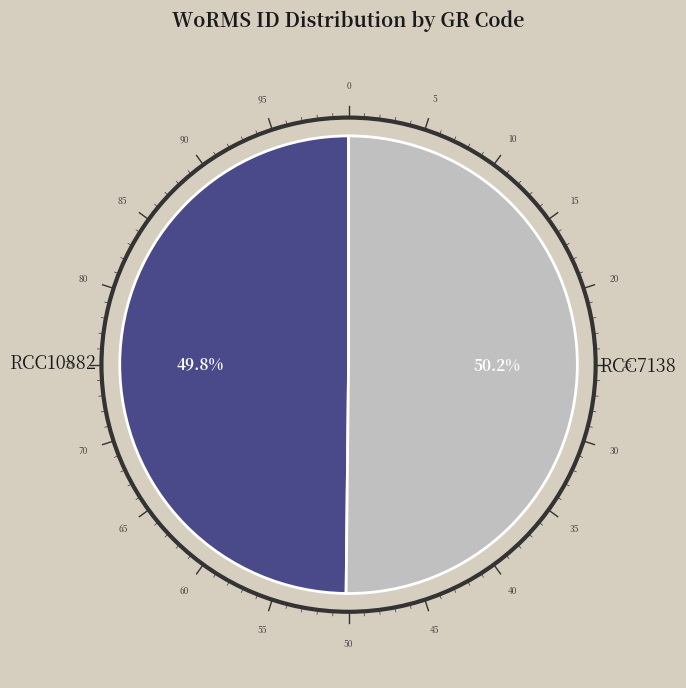

Count the number of slices in the pie.

2